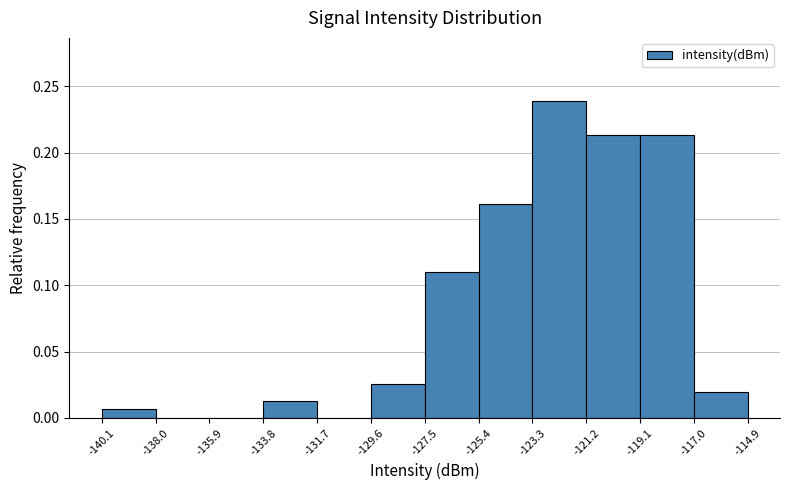

Over which range of the x-axis is the bar tallest?

-123.3 to -121.2